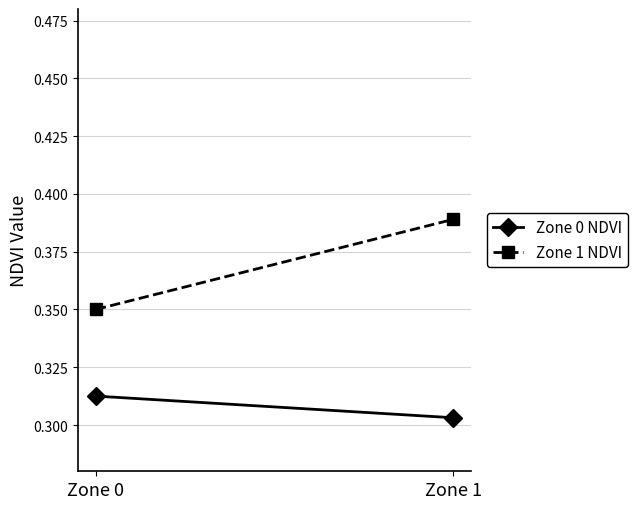

What are all the series names shown in the legend?

Zone 0 NDVI, Zone 1 NDVI